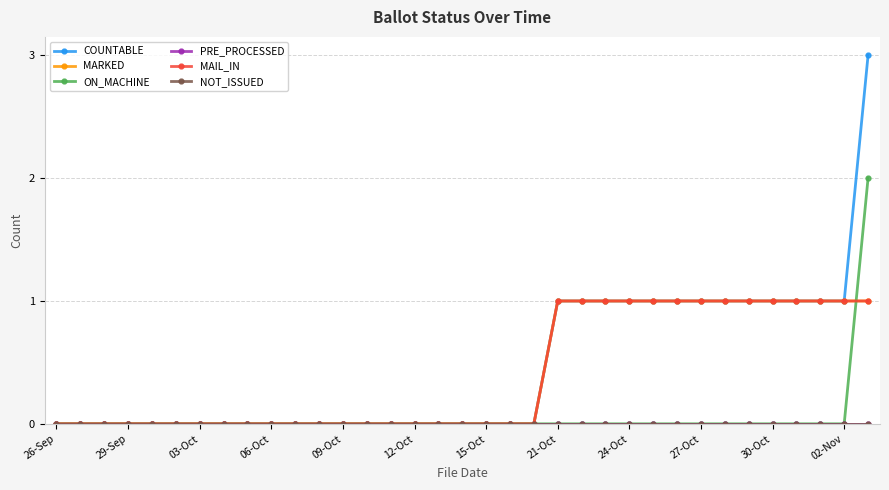

How many lines are shown in the chart?

6